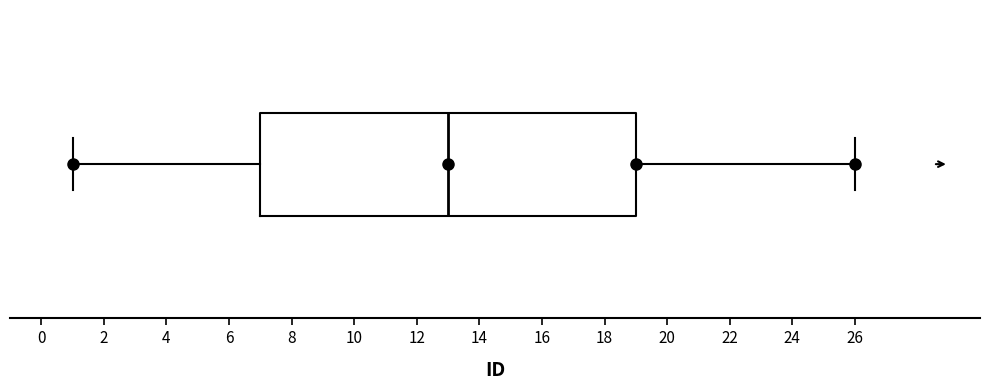

Where does the median line of the box sit on the x-axis? The values are not printed on the chart, so give them approximately, as read against the axis.

13